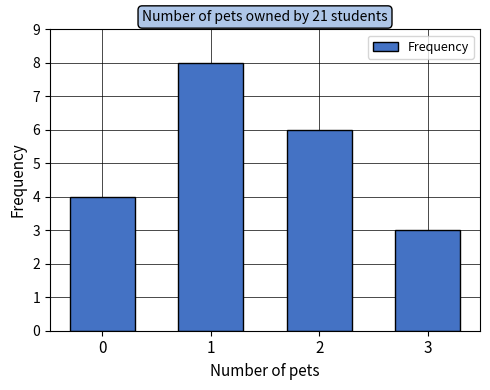

Is it true that the value at 0 is 4?

True